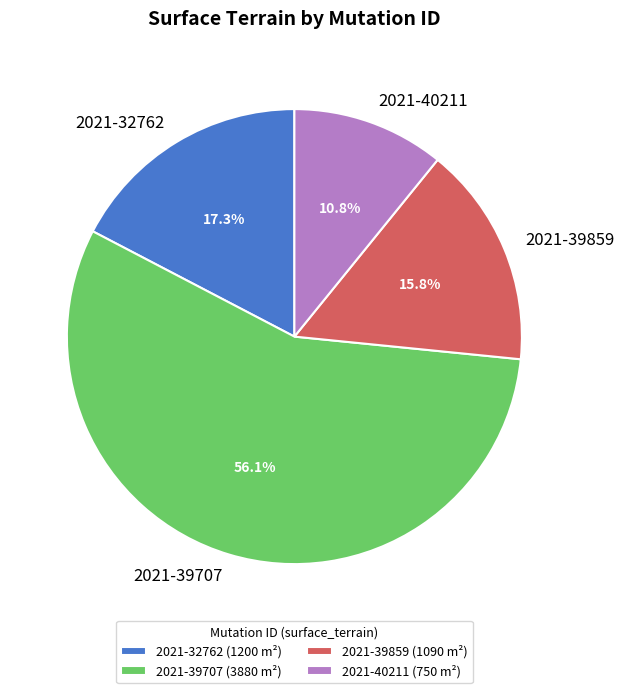

True or false: 2021-39859 accounts for 27% of the total.

False